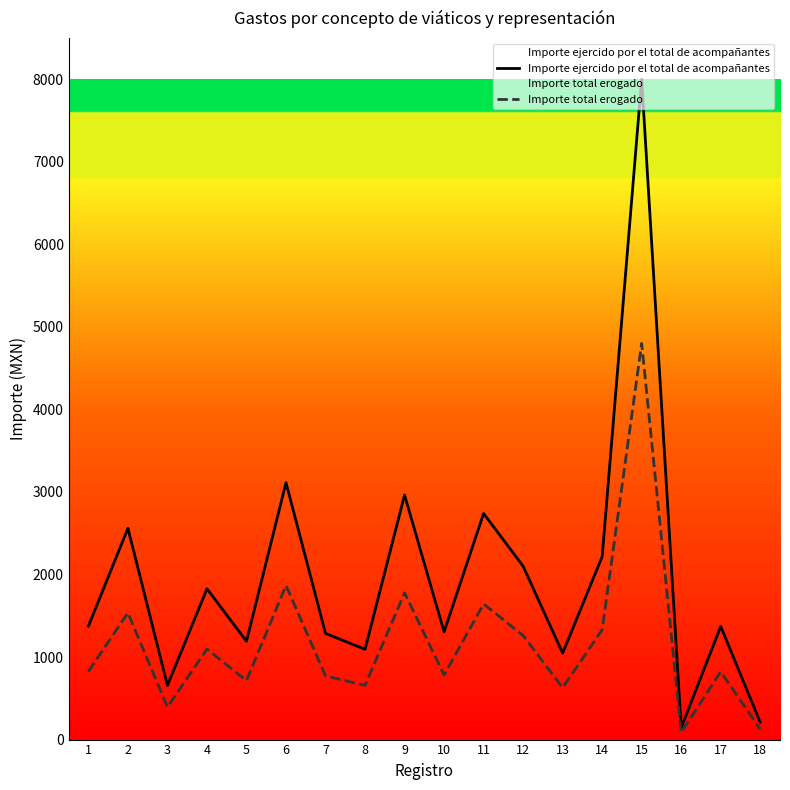

Which series changed the most between 2 and 15?

Importe ejercido por el total de acompañantes